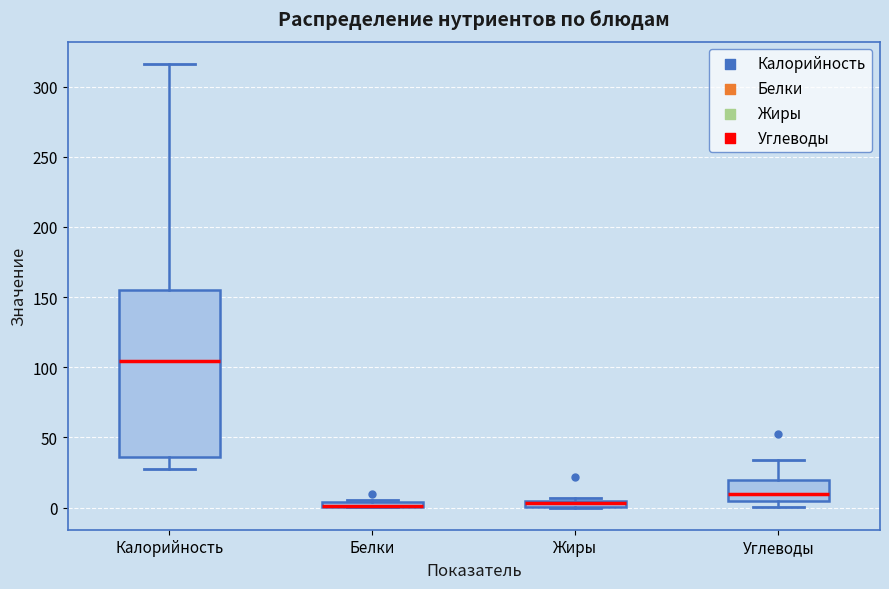

Where is the lower edge of the box for Белки on the y-axis? The values are not printed on the chart, so give them approximately, as read against the axis.

0